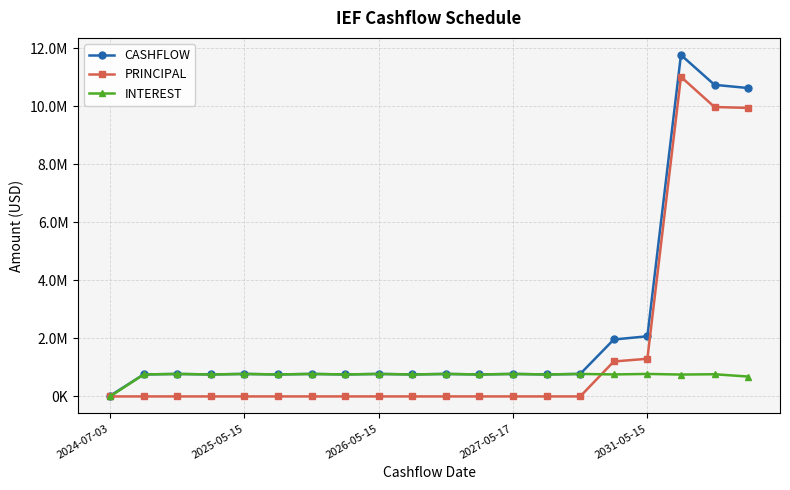

Does the chart have visible grid lines?

Yes